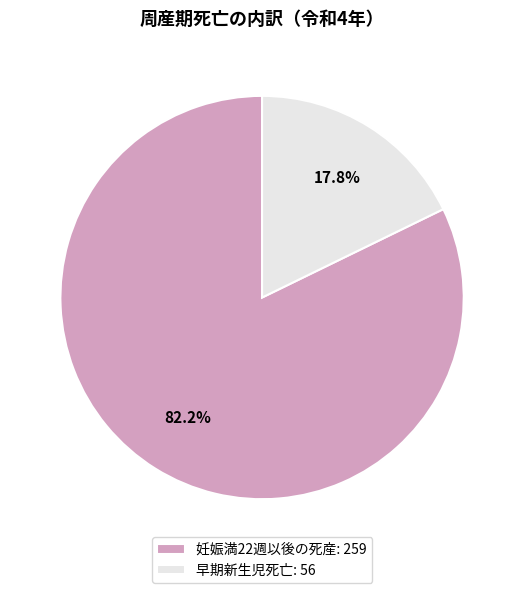

Which category has the biggest portion of the pie?

妊娠満22週以後の死産